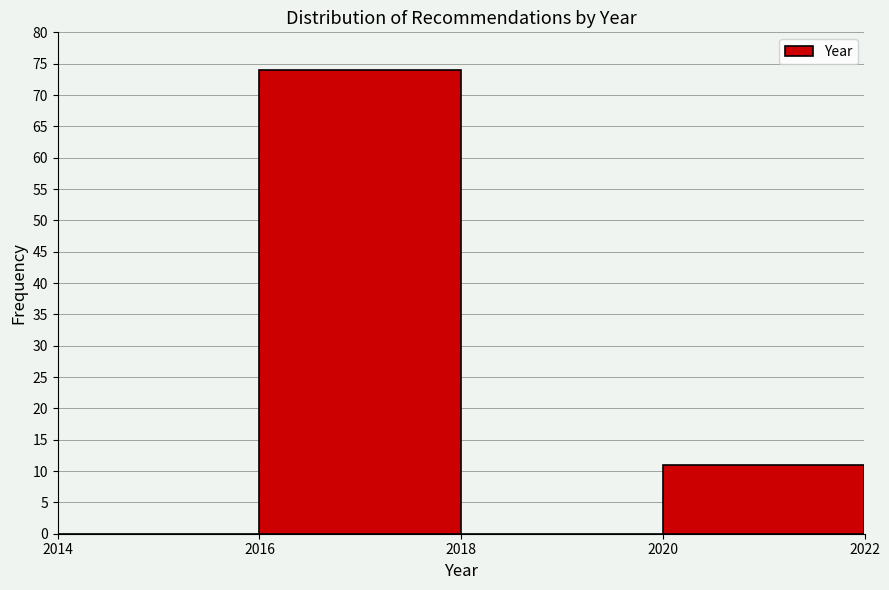

Reading left to right, list every bar in this chart as the range it spans on the x-axis followed by its height. The values are not printed on the chart, so give them approximately, as read against the axis.

2014 to 2016: 0
2016 to 2018: 74
2018 to 2020: 0
2020 to 2022: 11